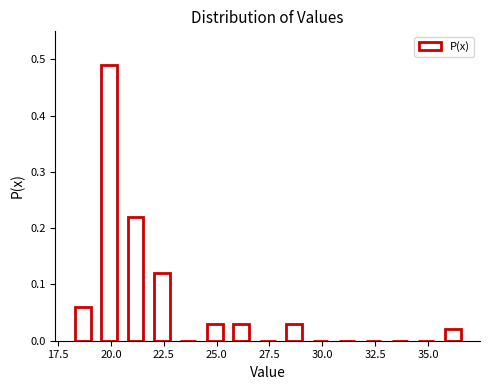

Around what value on the x-axis is the tallest bar? Give the approximate position of its centre, as read against the axis.

20.0